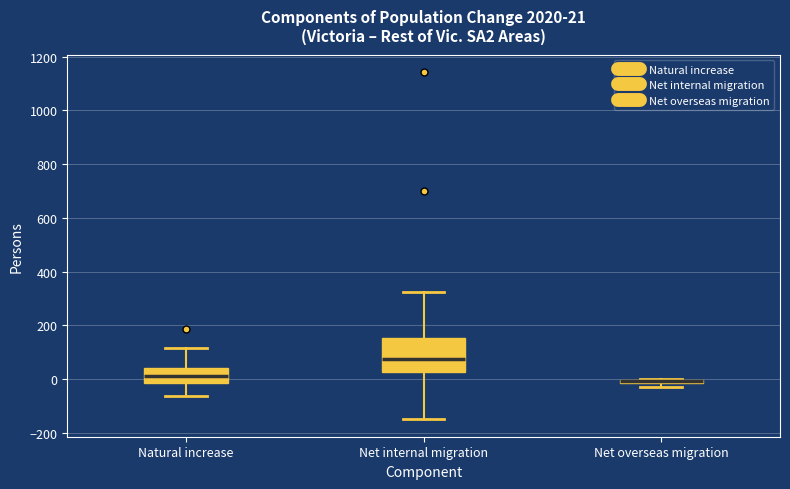

Comparing the boxes themselves (not the whiskers), which one is the tallest?

Net internal migration